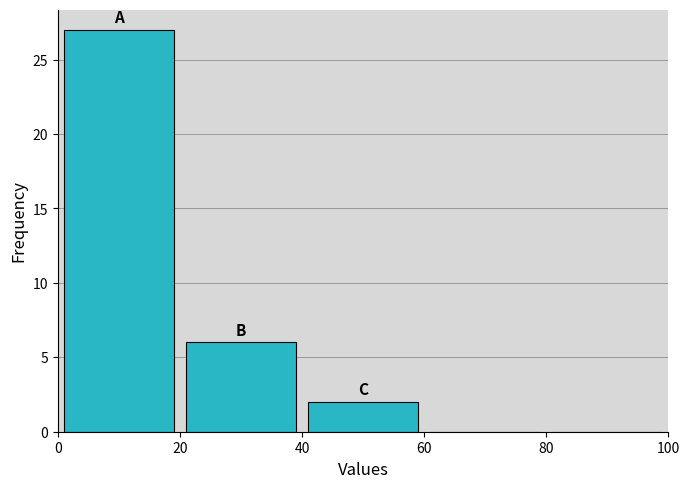

Over which range of the x-axis is the bar tallest?

0 to 20